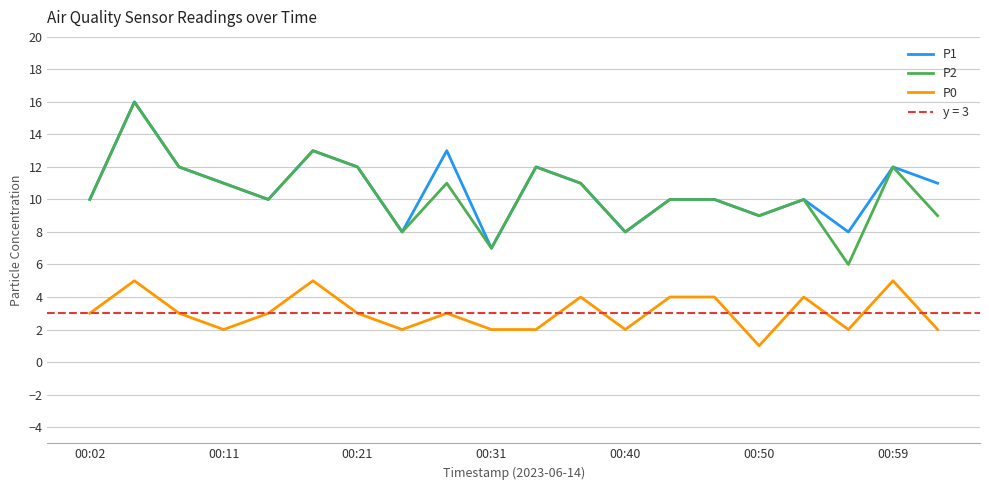

True or false: P1 and P0 cross at least once.

False